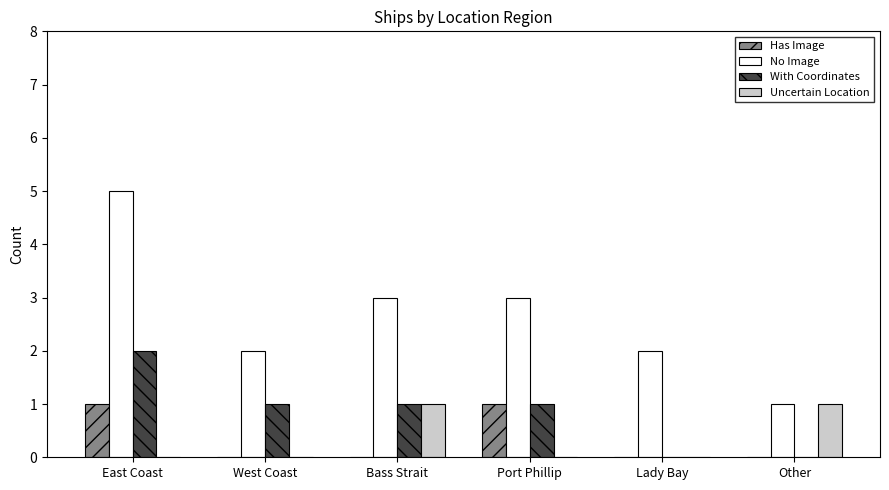

What is the maximum value for With Coordinates?

2